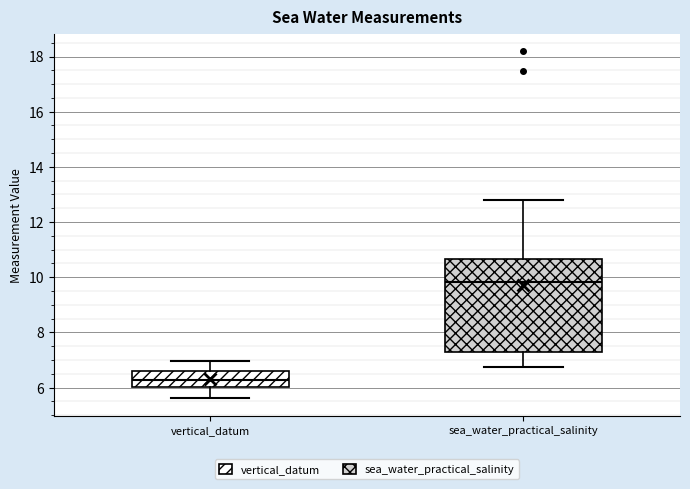

Reading left to right, transcribe this box plot: for each box, give where its median line is, the range the box spans, and where its two whiskers end, as read against the y-axis. The values are not printed on the chart, so give them approximately, as read against the axis.

vertical_datum: median 6.2, box 6.0 to 6.6, whiskers 5.6 to 7.0
sea_water_practical_salinity: median 9.8, box 7.4 to 10.6, whiskers 6.8 to 12.8